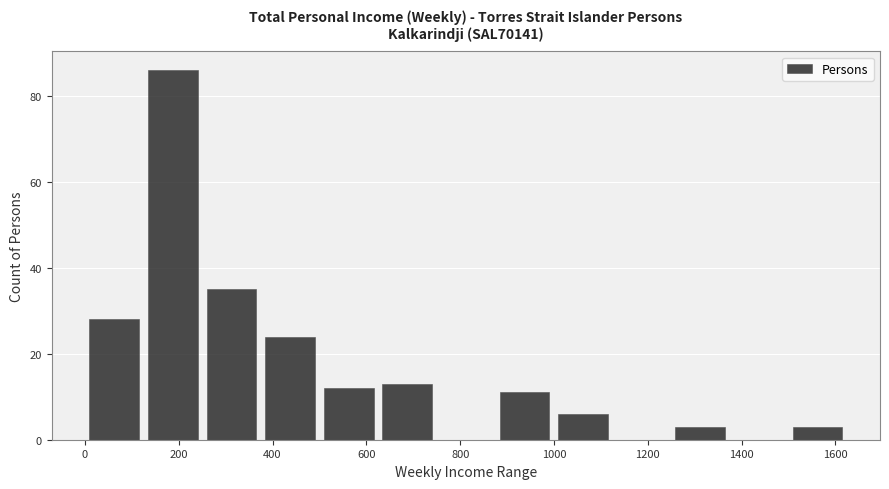

Reading left to right, list every bar in this chart as the range it spans on the x-axis followed by its height. Neither the bar edges nor the heights are printed on the chart, so give them approximately, as read against the axes.

0 to 120: 28
120 to 240: 86
240 to 380: 36
380 to 500: 24
500 to 620: 12
620 to 740: 14
740 to 880: 0
880 to 1000: 12
1000 to 1120: 6
1120 to 1240: 0
1240 to 1380: 4
1380 to 1500: 0
1500 to 1620: 4